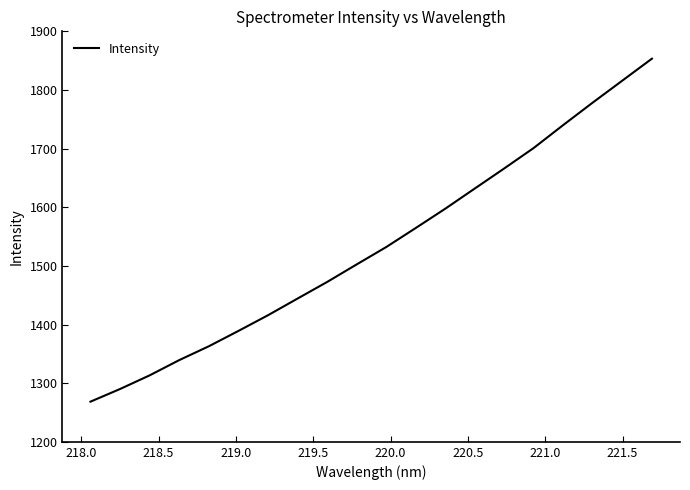

What is the difference between the maximum and minimum values?

584.9